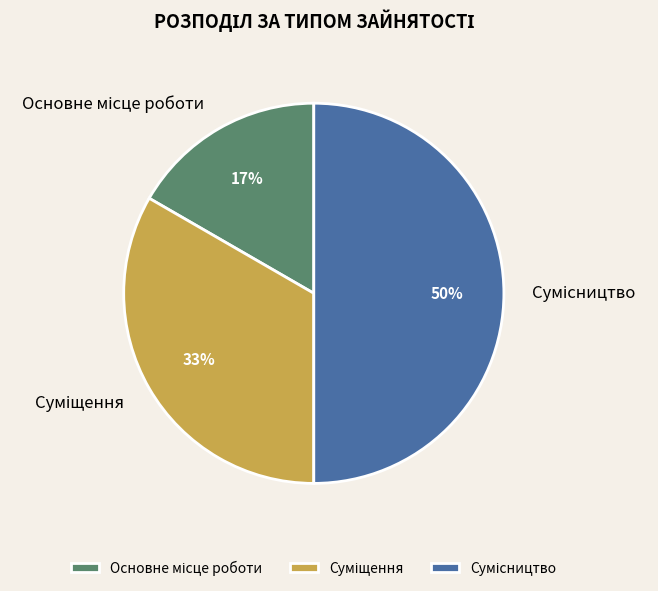

To the nearest percent, what is the difference between the largest and smallest slice percentages?

33%